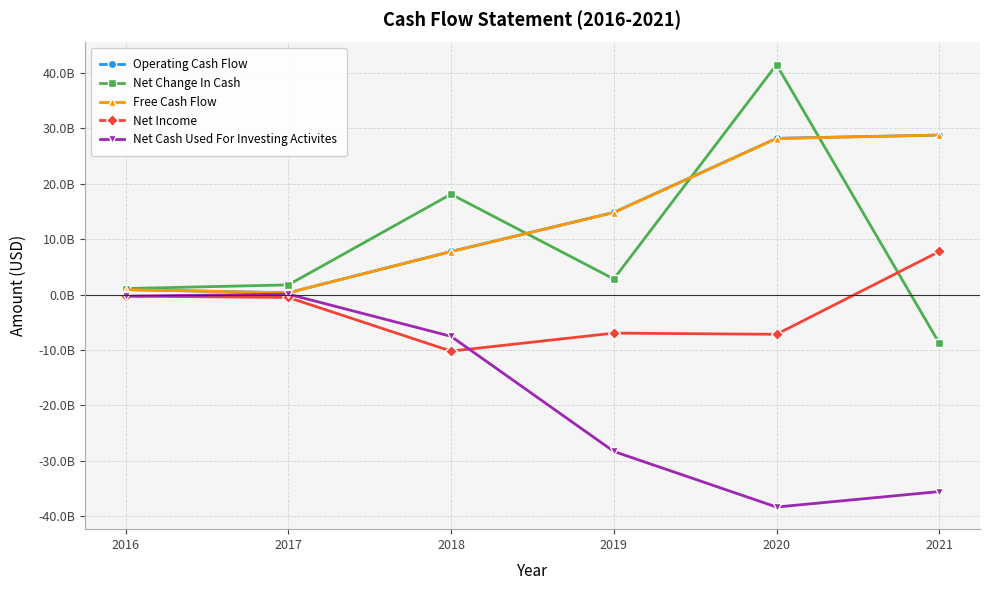

The Net Cash Used For Investing Activites series shows -38357901000 at 2020. True or false?

True